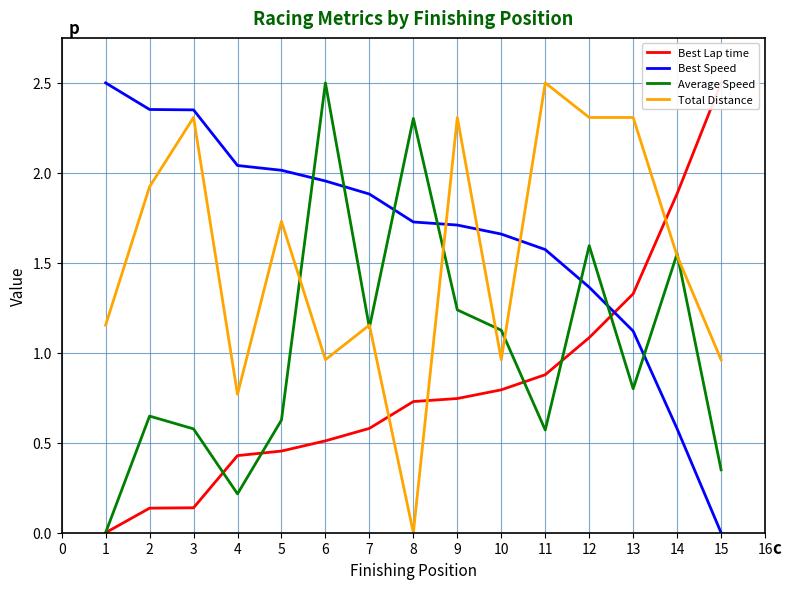

Is the value of Average Speed at 10 greater than the value of Best Speed at 2?

No